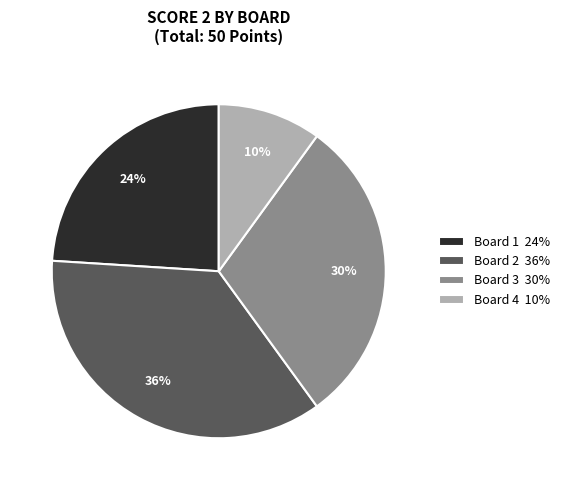

Between Board 3 30% and Board 4 10%, which is larger?

Board 3 30%